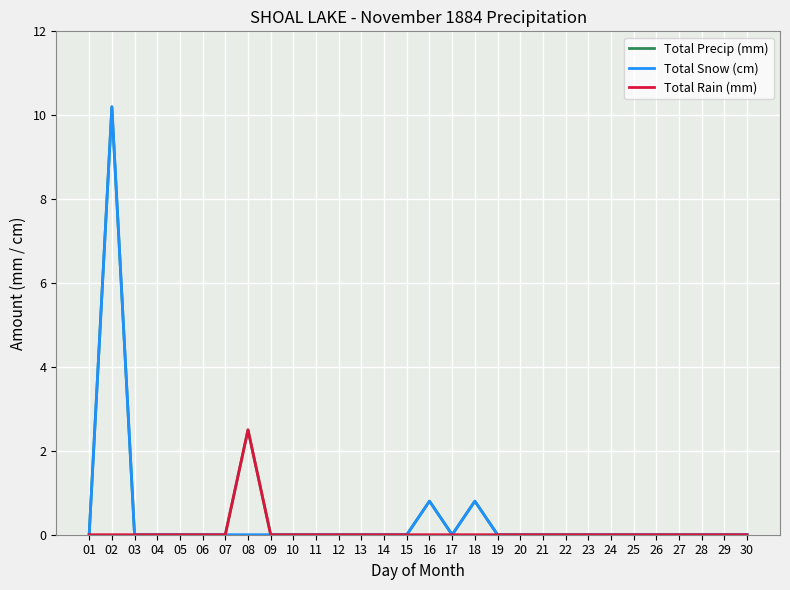

What is the greatest value displayed?

10.2